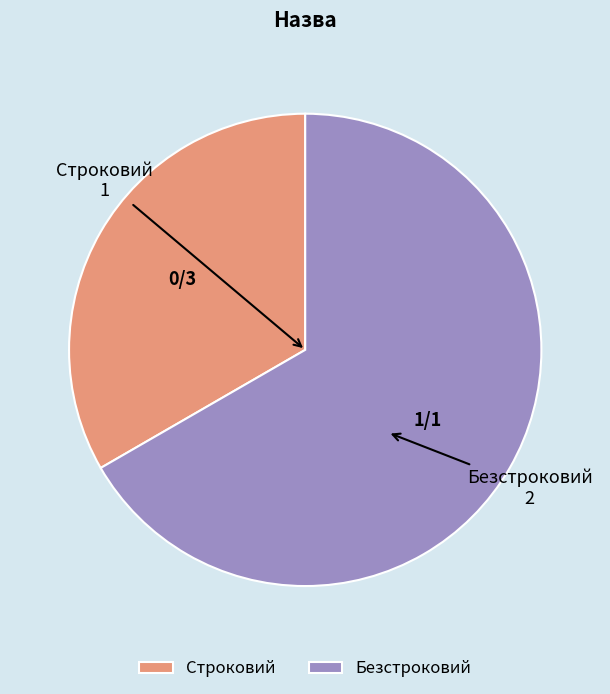

Rank the categories by value from lowest to highest.

Строковий, Безстроковий